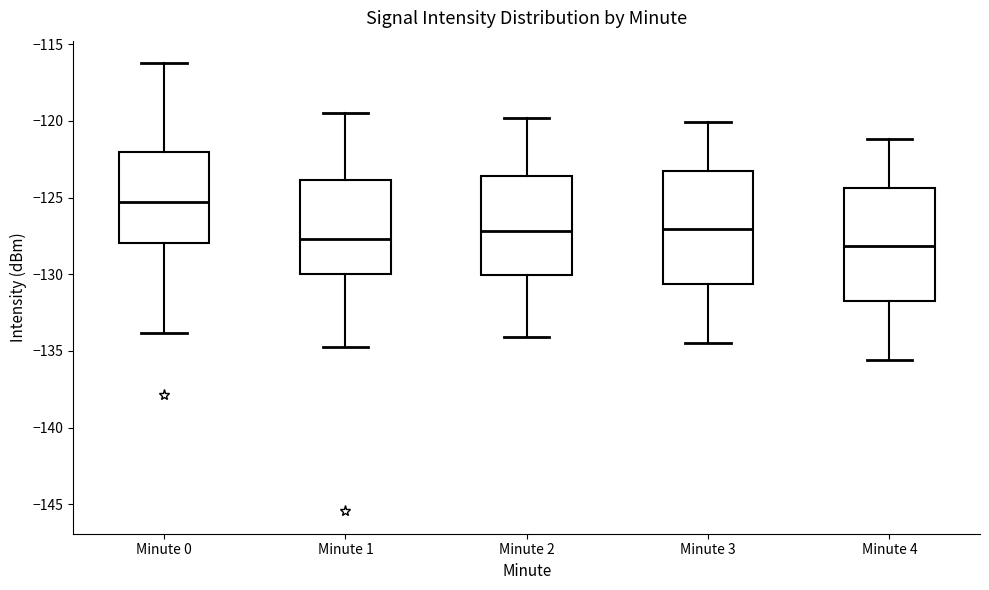

Where does the median line of the box for Minute 3 sit on the y-axis? The values are not printed on the chart, so give them approximately, as read against the axis.

-127.0